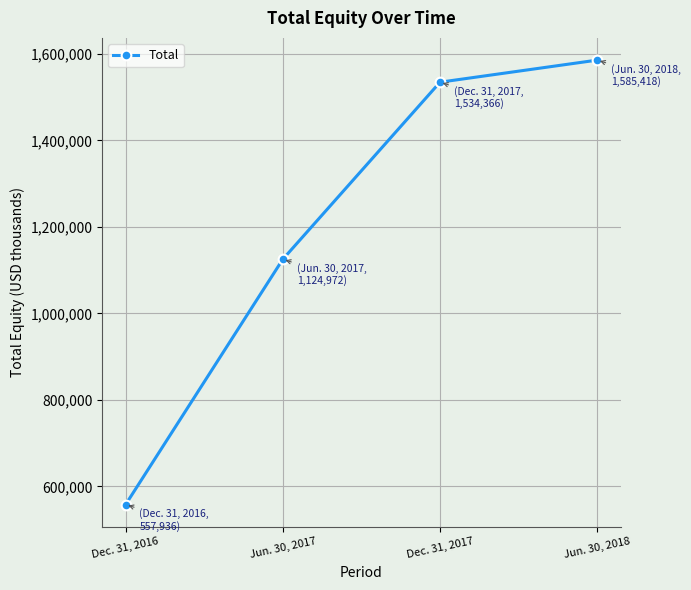

What is the value of the 3rd point from the left?

1534366